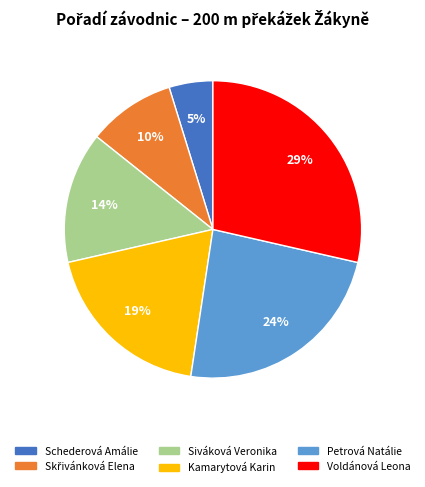

To the nearest percent, what is the difference between the largest and smallest slice percentages?

24%